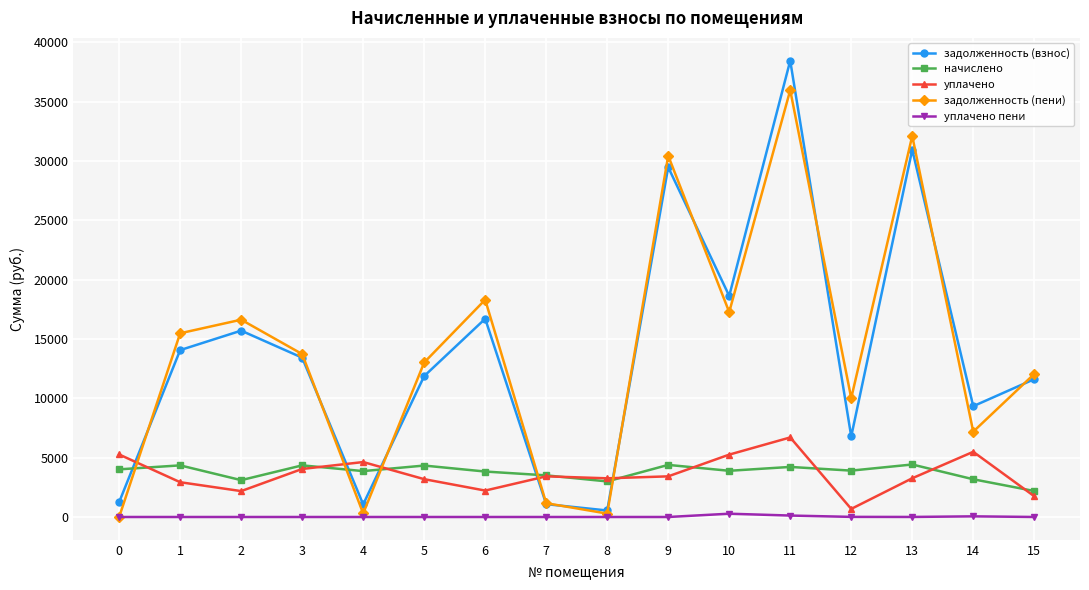

What is the sum of all задолженность (взнос) values?

220992.5